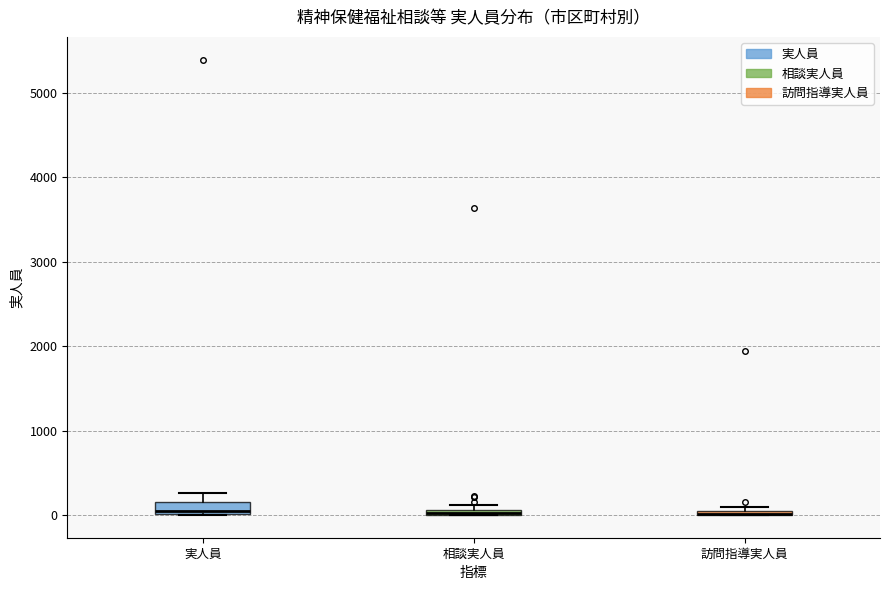

Where does the upper whisker of the box for 実人員 end on the y-axis? The values are not printed on the chart, so give them approximately, as read against the axis.

300